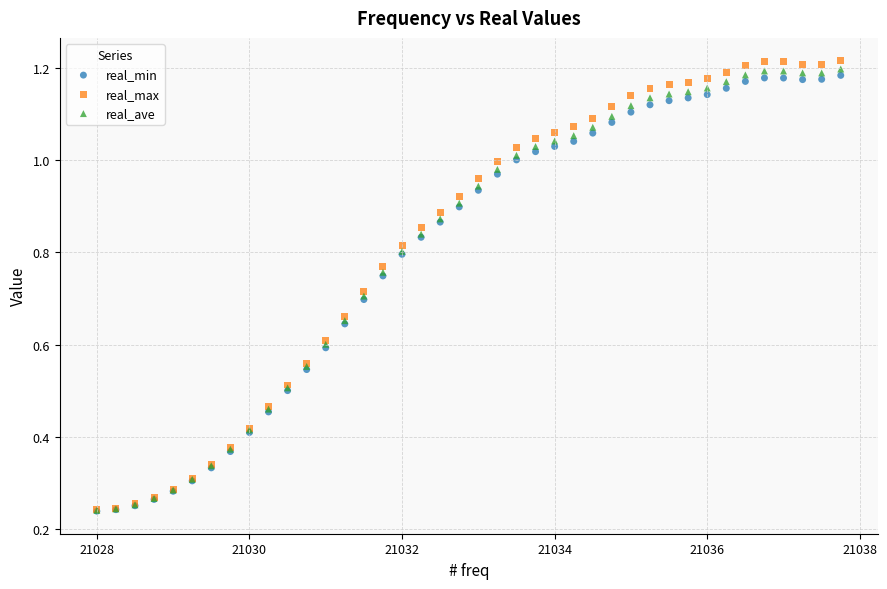

What are all the series names shown in the legend?

real_min, real_max, real_ave